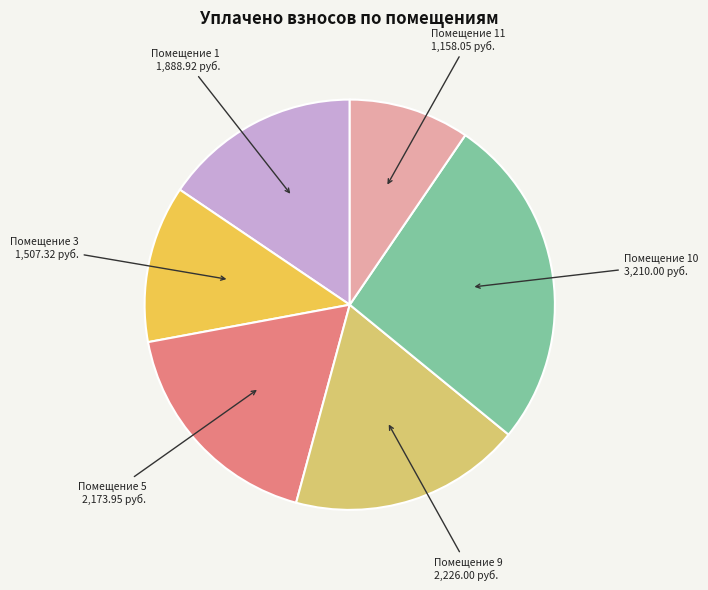

Is there any slice that represents more than half of the pie?

No